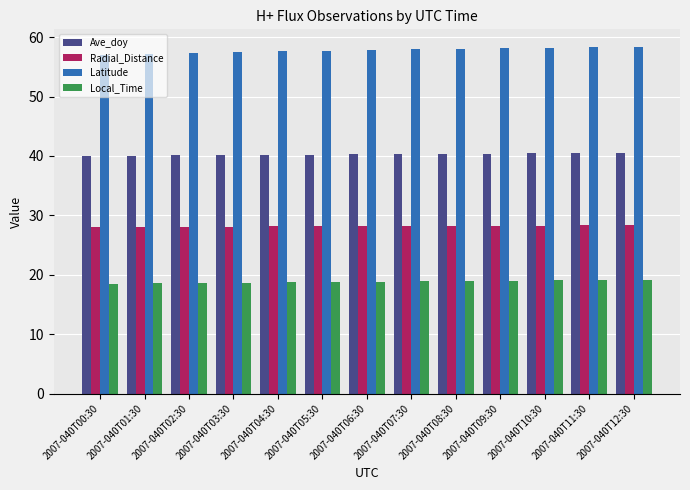

The value of Local_Time at 2007-040T03:30 is 24.3. True or false?

False